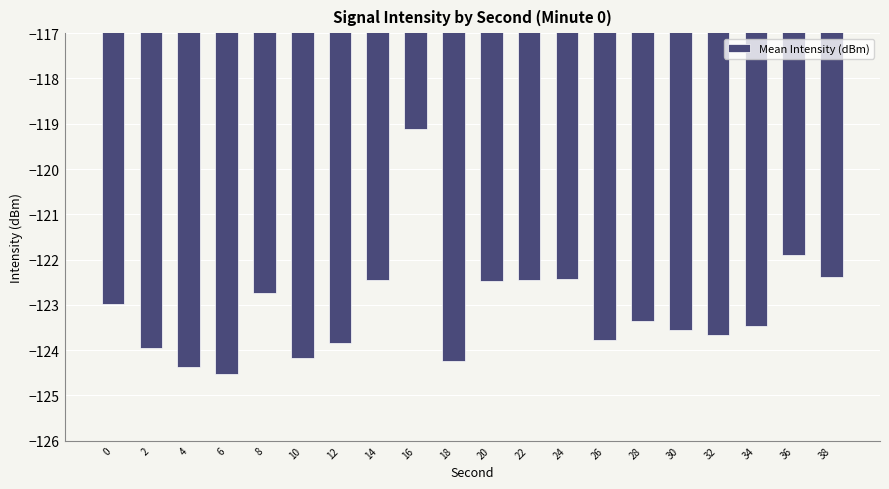

What is the difference between the values at 4 and 12?

0.5